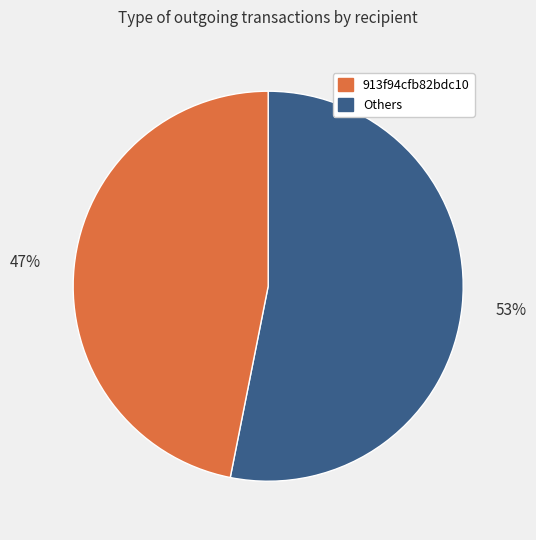

How many slices are in this pie chart?

2